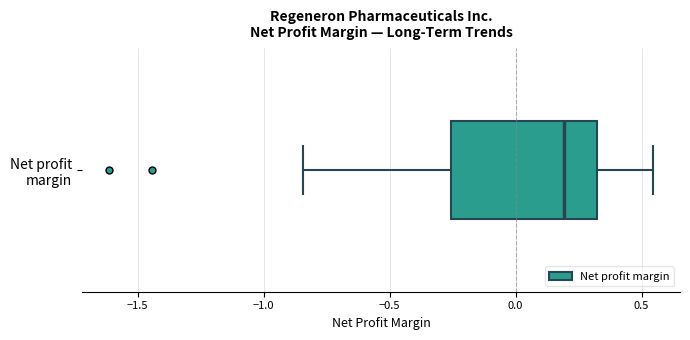

Where is the left edge of the box for Net profit margin on the x-axis? The values are not printed on the chart, so give them approximately, as read against the axis.

-0.25